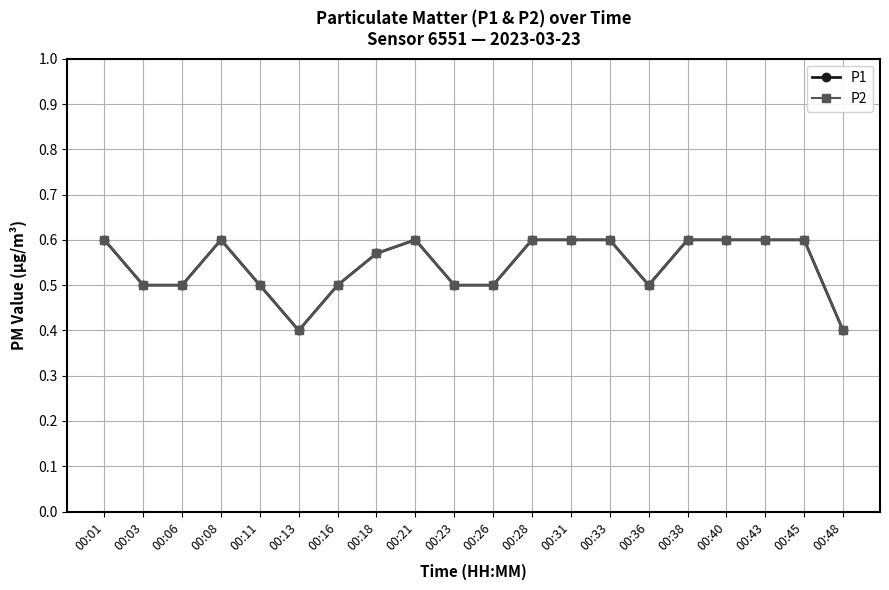

True or false: P1 has a value of 0.6 at 00:43.

True